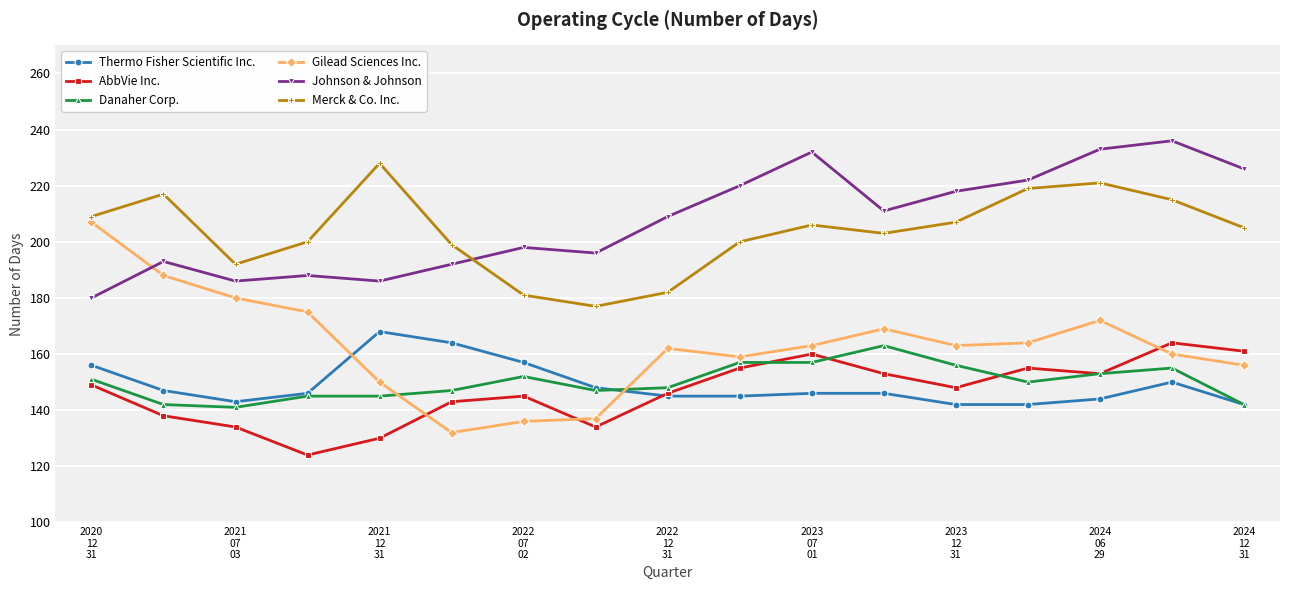

True or false: Thermo Fisher Scientific Inc. has more than 0 points higher than both neighbors.

True